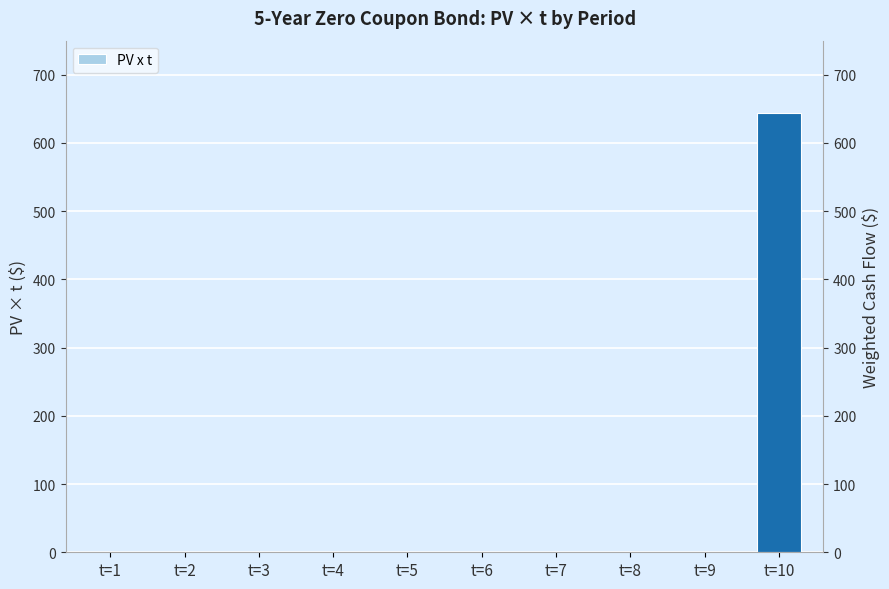

Reading left to right, list all the values displayed in this chart.

t=1=0.0	t=2=0.0	t=3=0.0	t=4=0.0	t=5=0.0	t=6=0.0	t=7=0.0	t=8=0.0	t=9=0.0	t=10=643.9